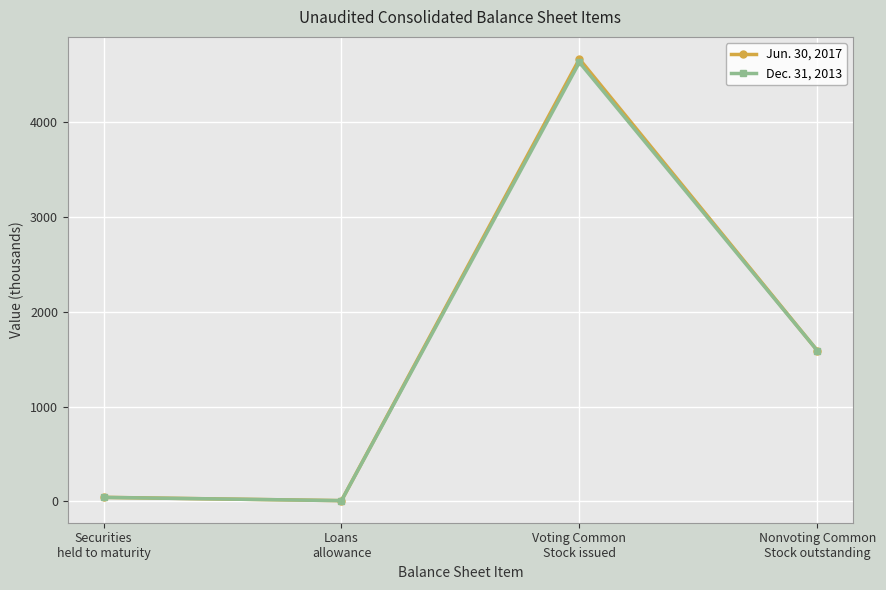

List the series in order of their peak value, lowest first.

Dec. 31, 2013, Jun. 30, 2017